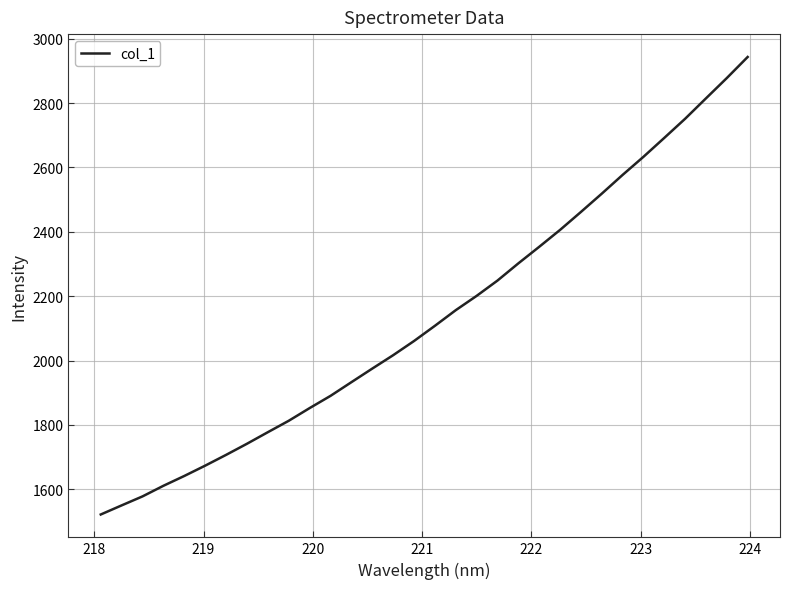

What is the minimum value shown in the chart?

1521.8